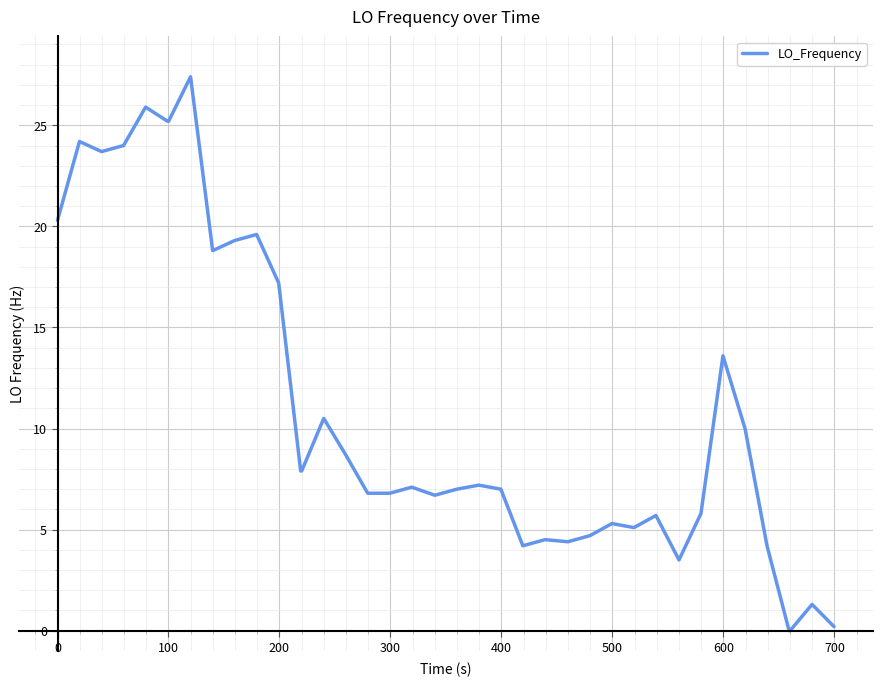

What is the difference between the maximum and minimum values?

27.4